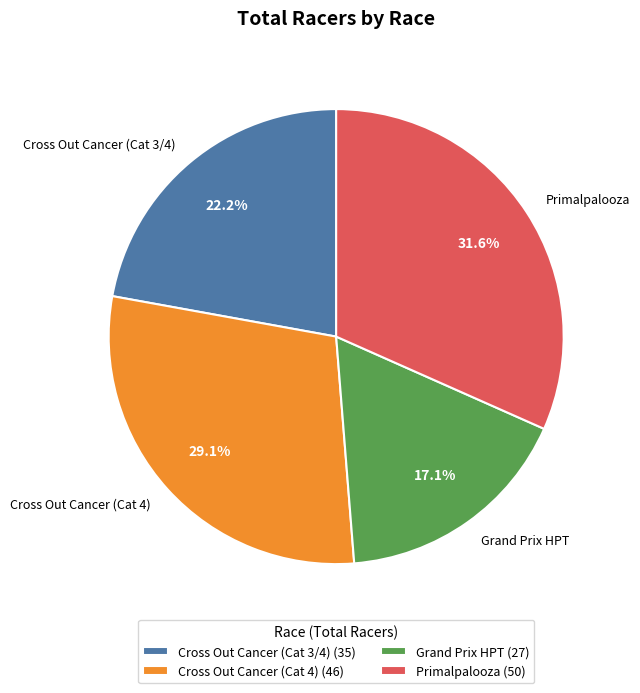

Count the number of slices in the pie.

4